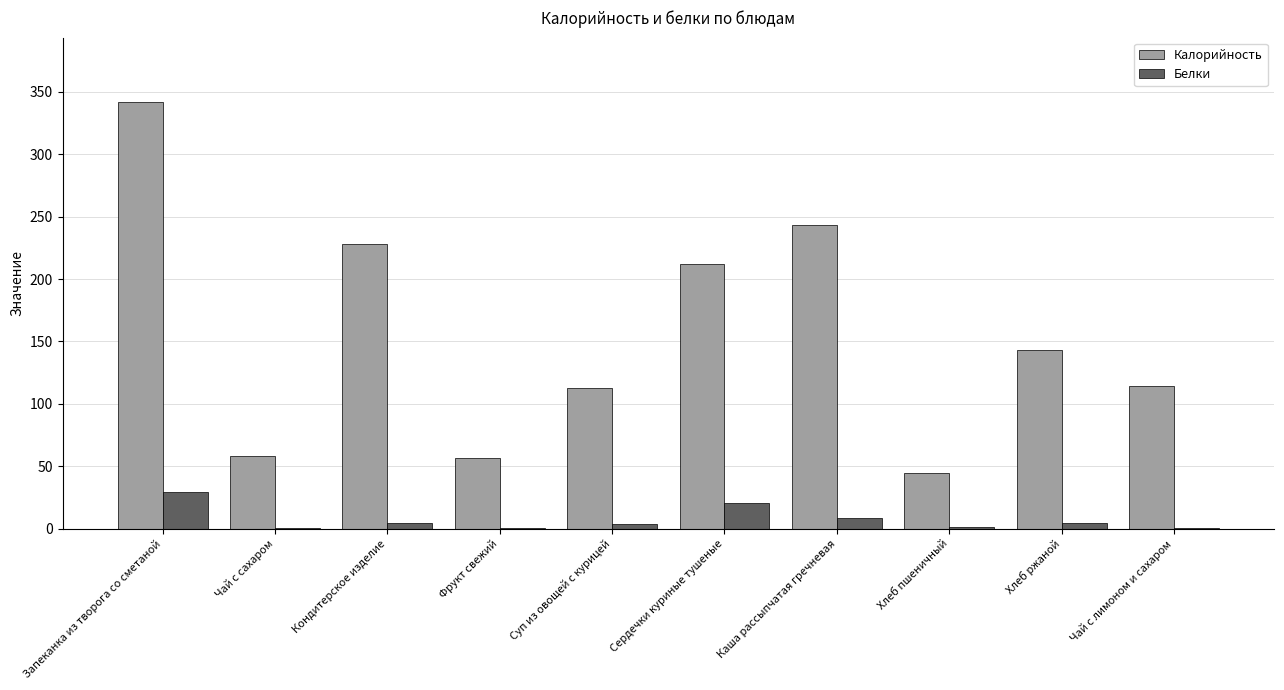

At which label does Калорийность reach its peak?

Запеканка из творога со сметаной